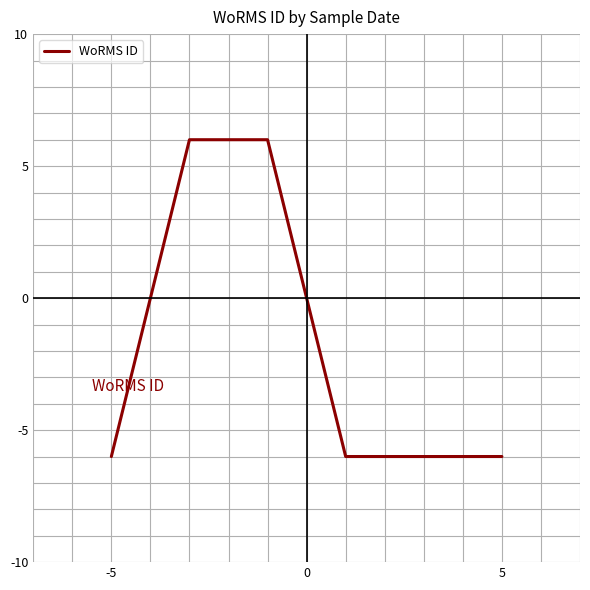

What is the smallest value displayed?

-6.0